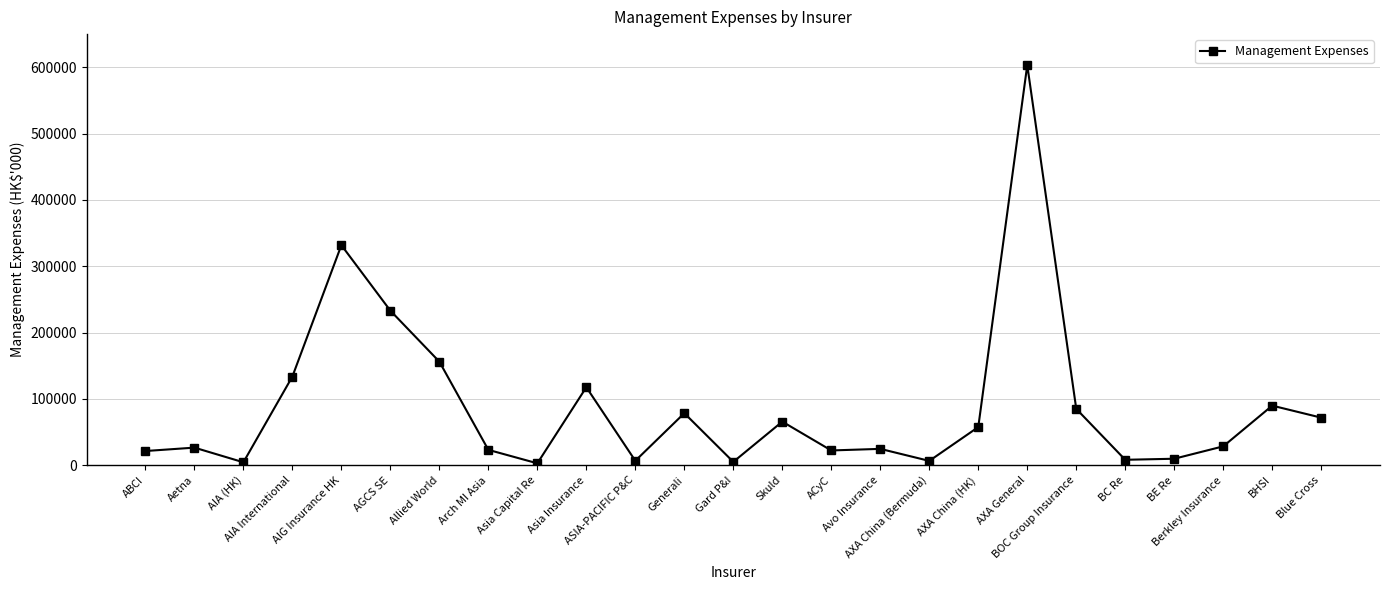

At which label does the data first exceed 28443?

AIA International